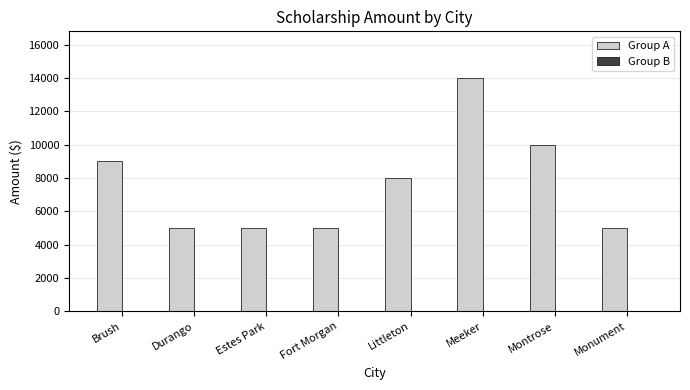

What is the label of the 5th bar from the left?

Littleton